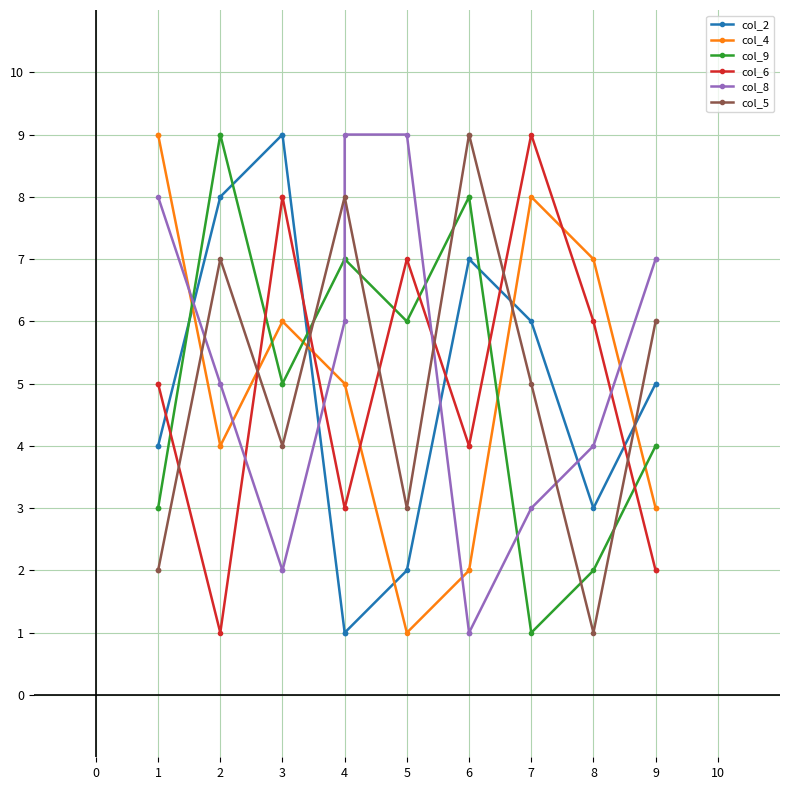

True or false: col_4 and col_2 intersect in this chart.

True